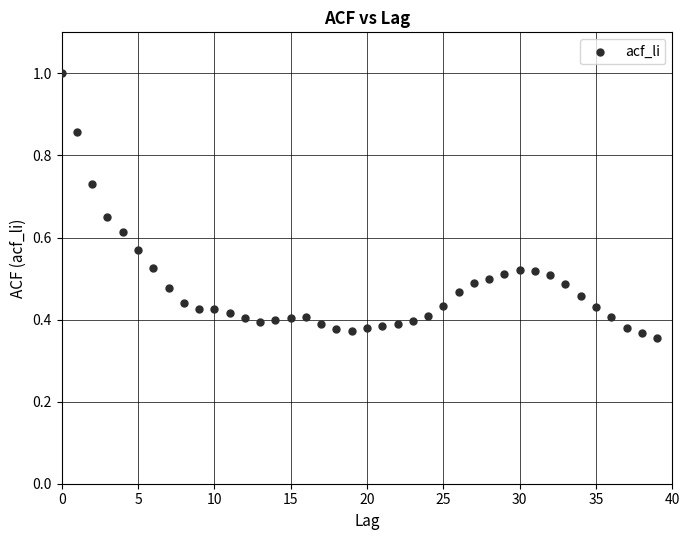

How many points are shown in the scatter plot?

40